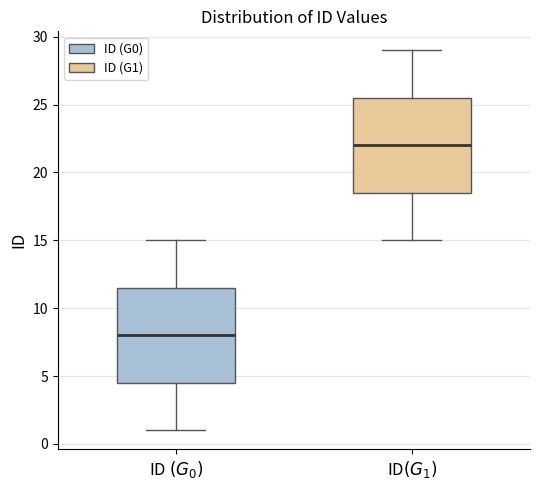

Reading left to right, transcribe this box plot: for each box, give where its median line is, the range the box spans, and where its two whiskers end, as read against the y-axis. The values are not printed on the chart, so give them approximately, as read against the axis.

ID $(G_0)$: median 8.0, box 4.5 to 11.5, whiskers 1.0 to 15.0
ID$(G_1)$: median 22.0, box 18.5 to 25.5, whiskers 15.0 to 29.0